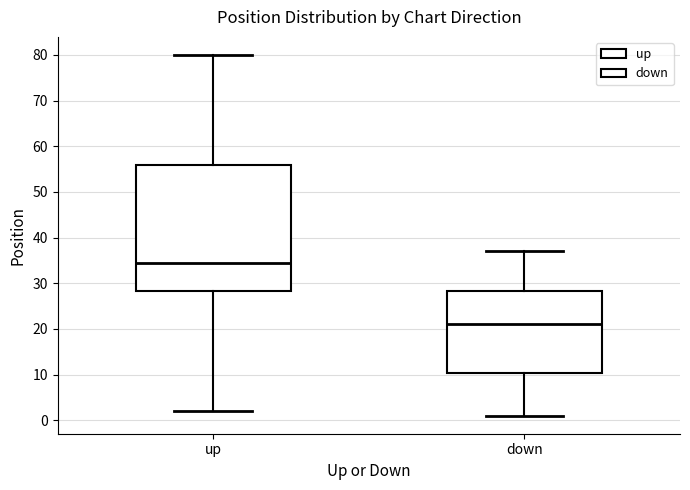

Reading left to right, transcribe this box plot: for each box, give where its median line is, the range the box spans, and where its two whiskers end, as read against the y-axis. The values are not printed on the chart, so give them approximately, as read against the axis.

up: median 35, box 28 to 56, whiskers 2 to 80
down: median 21, box 10 to 28, whiskers 1 to 37